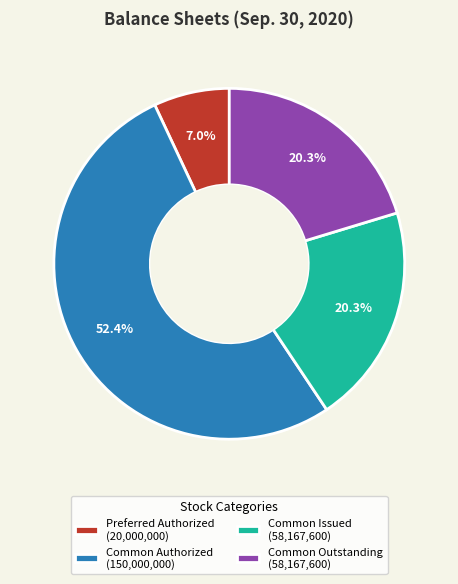

How many segments does this pie chart have?

4